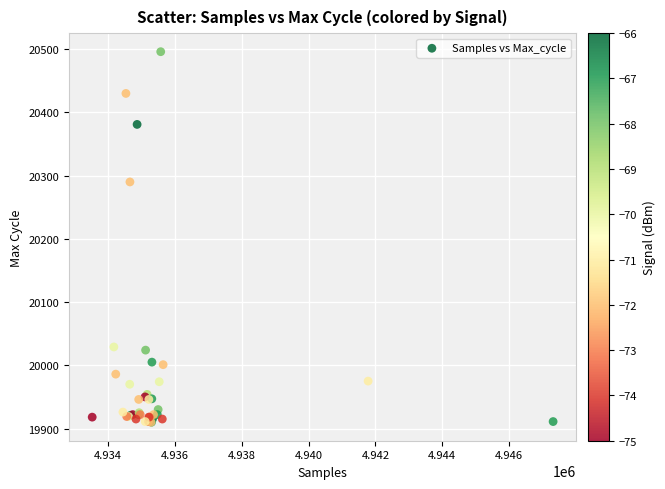

What Y value in the scatter plot is closest to 20203?

20290